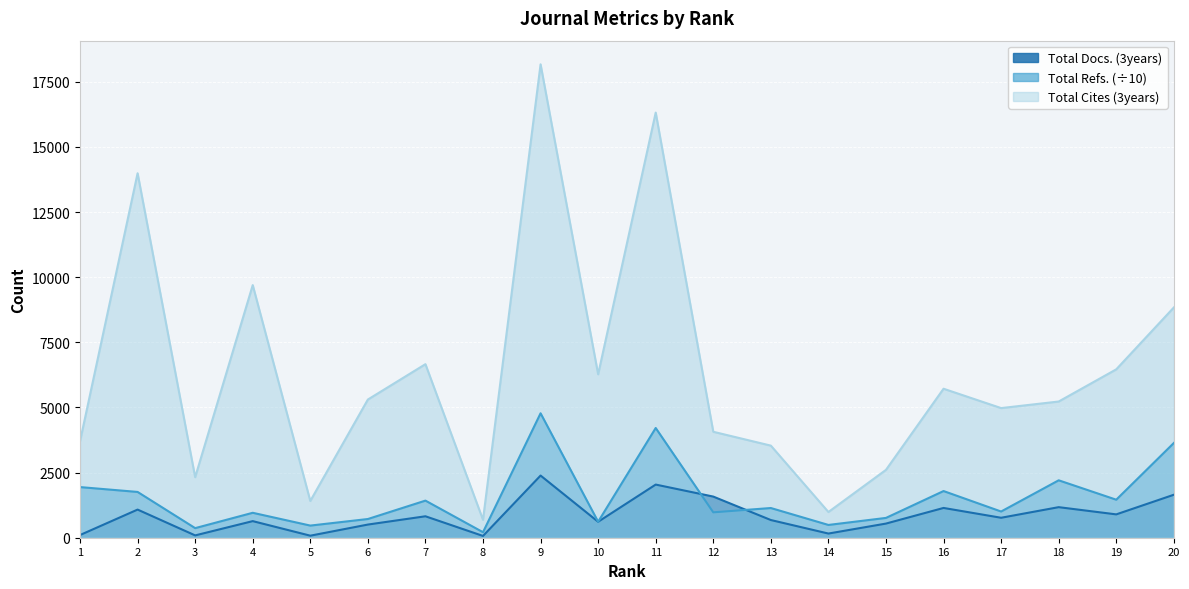

At which category does Total Cites (3years) reach its first local valley?

3